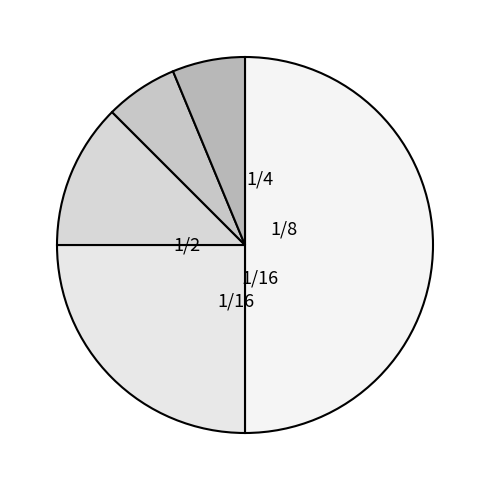

How many segments does this pie chart have?

5